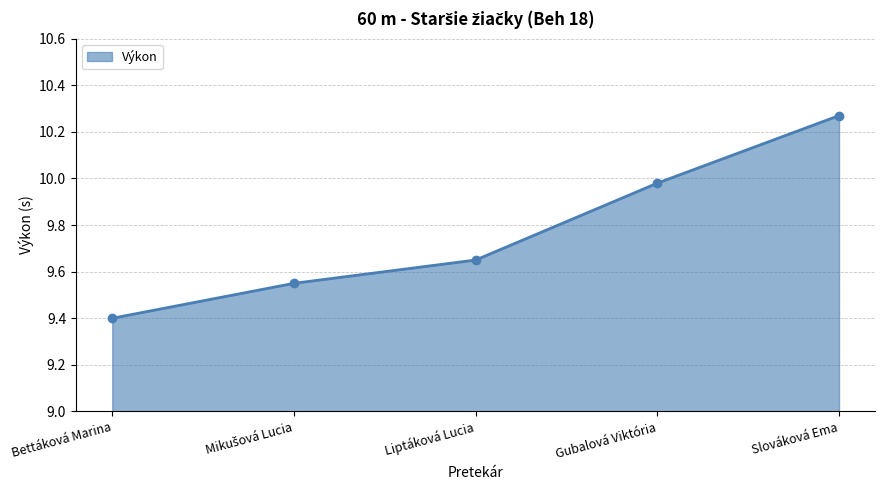

What is the average value?

9.8